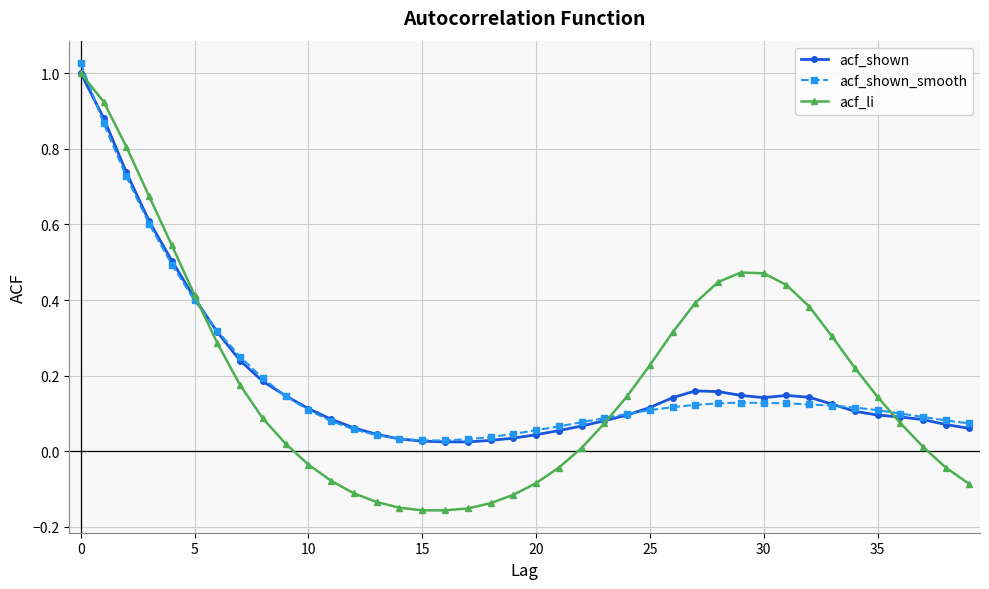

True or false: acf_shown_smooth has more than 0 points higher than both neighbors.

True